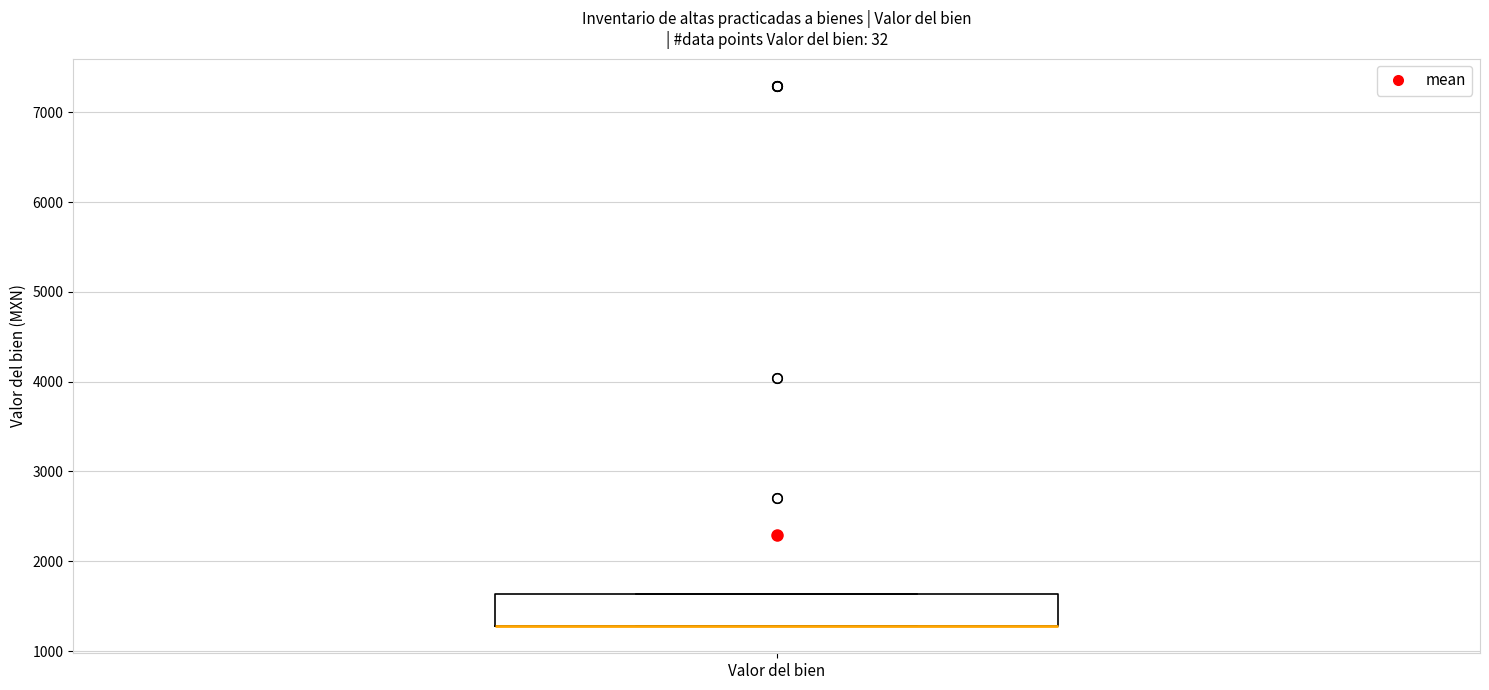

Transcribe this box plot: give where the median line is, the range the box spans, and where the two whiskers end, as read against the y-axis. The values are not printed on the chart, so give them approximately, as read against the axis.

median 1300 (drawn on the box's lower edge), box 1300 to 1600, whiskers 1300 to 1600